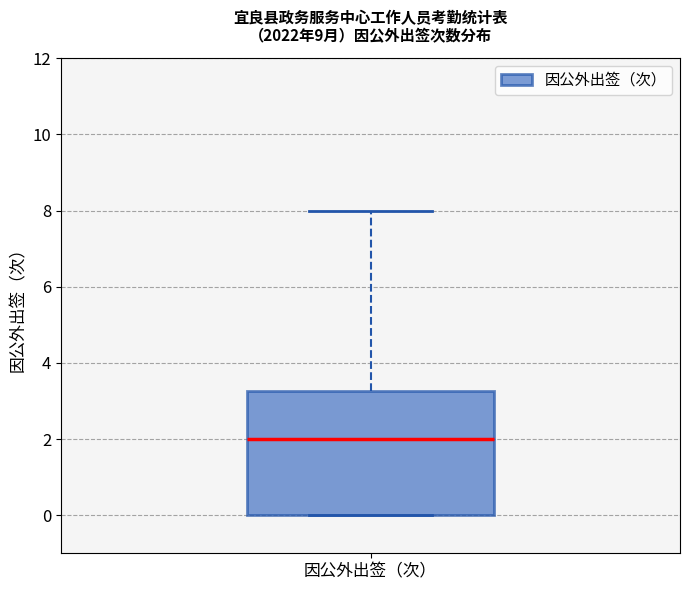

Where does the upper whisker of the box for 因公外出签（次） end on the y-axis? The values are not printed on the chart, so give them approximately, as read against the axis.

8.0